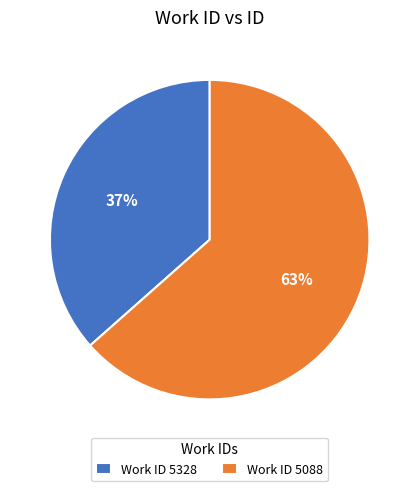

To the nearest percent, what is the average slice percentage?

50%